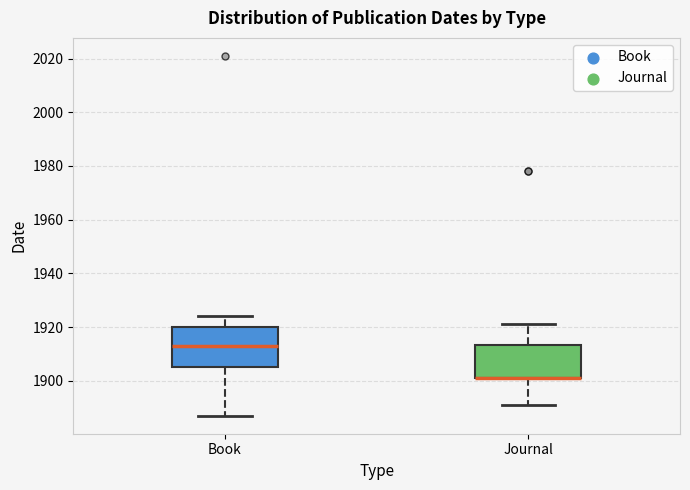

Reading left to right, read every box against the y-axis: the position of its median line, the range the box covers, and the ends of its whiskers. The values are not printed on the chart, so give them approximately, as read against the axis.

Book: median 1914, box 1906 to 1920, whiskers 1888 to 1924
Journal: median 1902 (drawn on the box's lower edge), box 1902 to 1914, whiskers 1892 to 1922